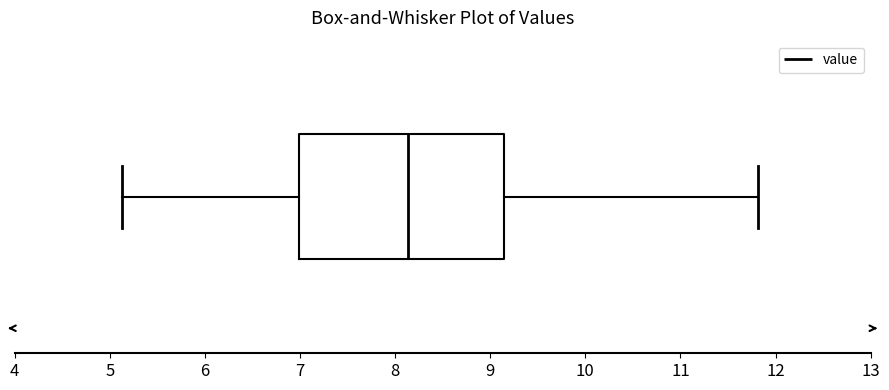

Where does the right whisker of the box end on the x-axis? The values are not printed on the chart, so give them approximately, as read against the axis.

11.8